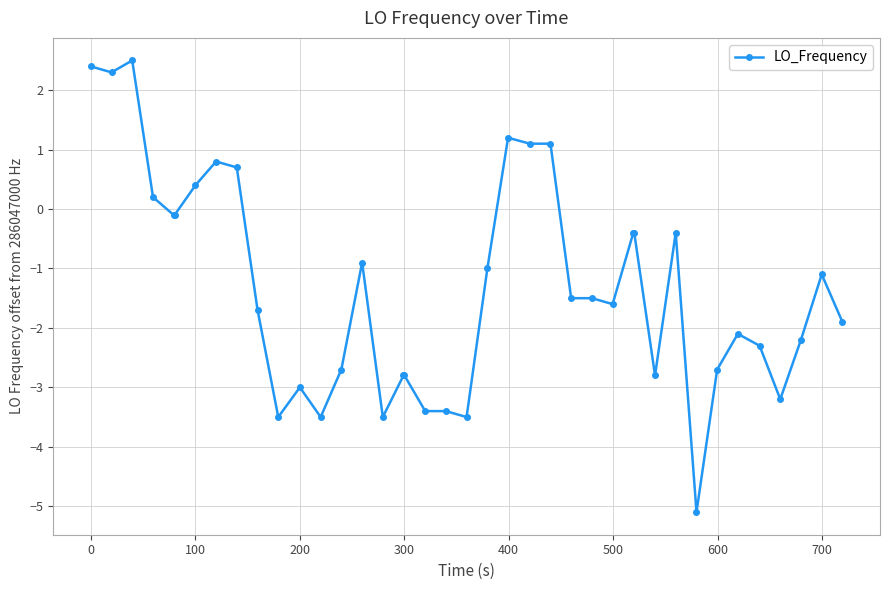

What is the minimum value shown in the chart?

-5.1